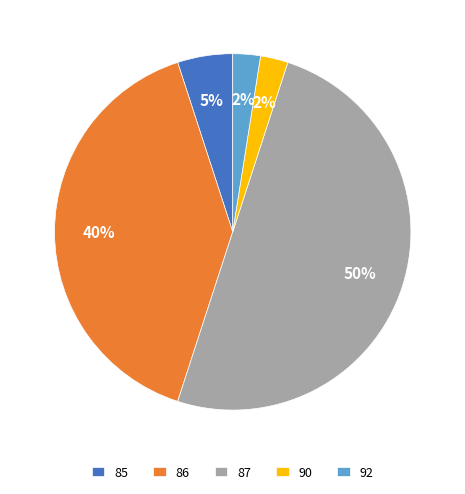

How many segments does this pie chart have?

5